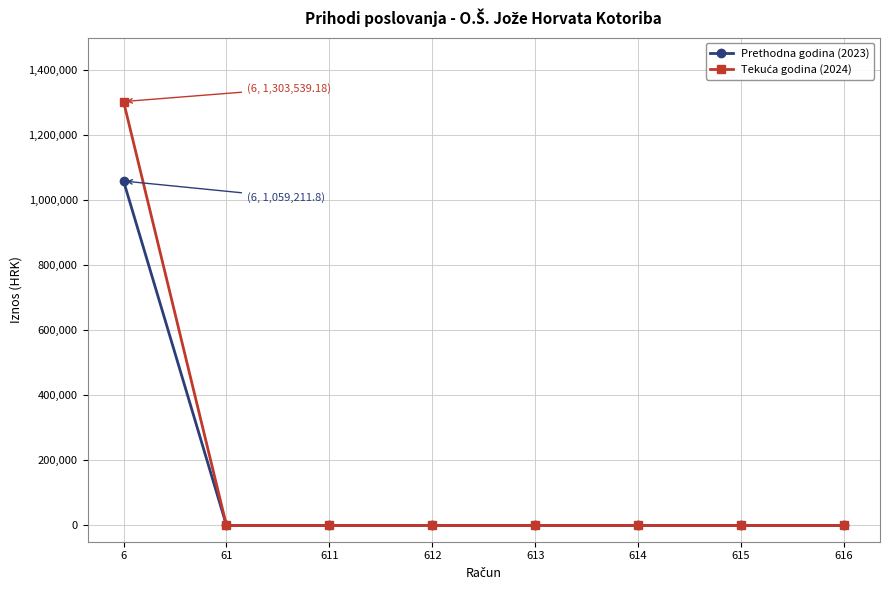

What is the spread (max minus min) of values at 6?

244327.4